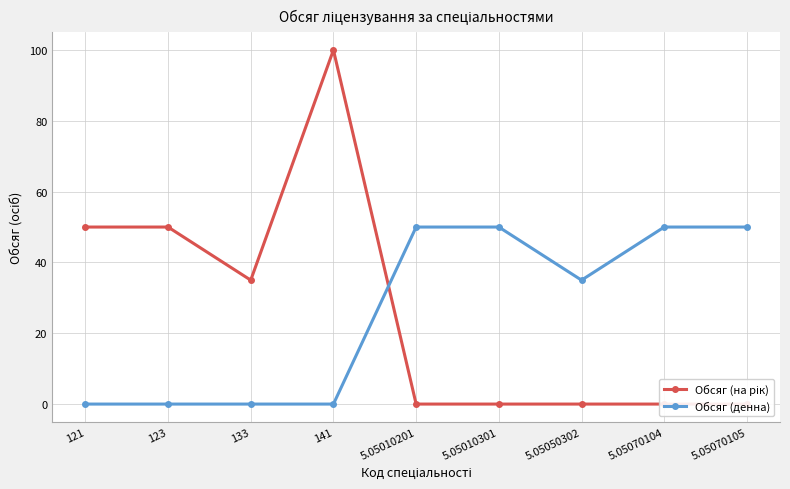

Which has a higher value, 133 or 141?

141